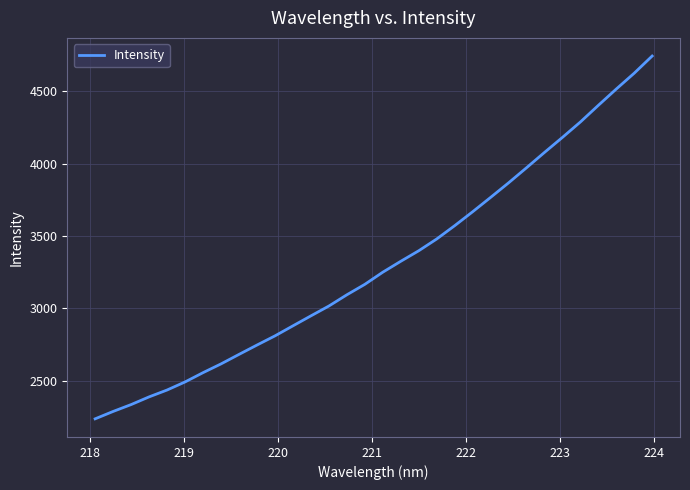

What is the minimum value shown in the chart?

2237.0